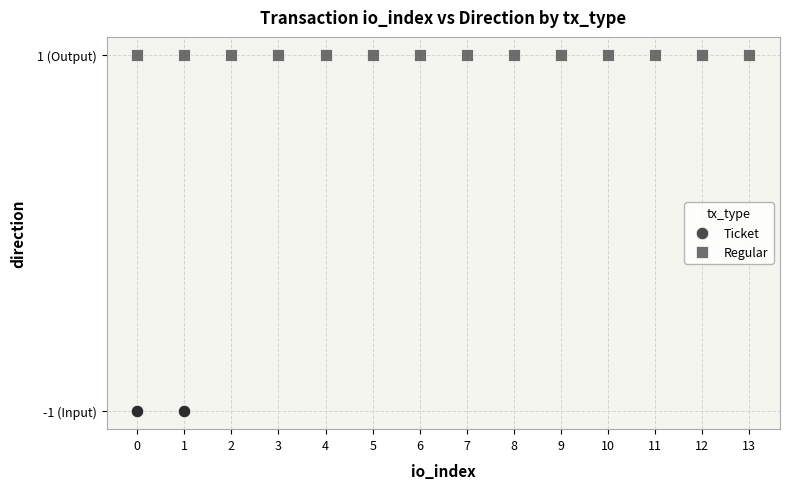

Which series reaches the maximum Y coordinate?

Regular